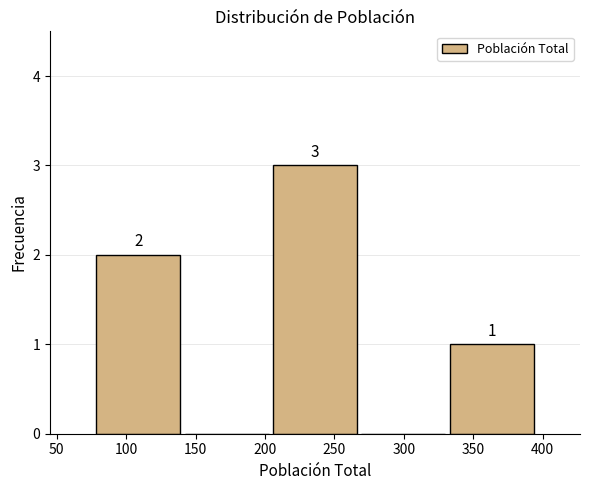

Which range on the x-axis has the tallest bar?

205 to 270